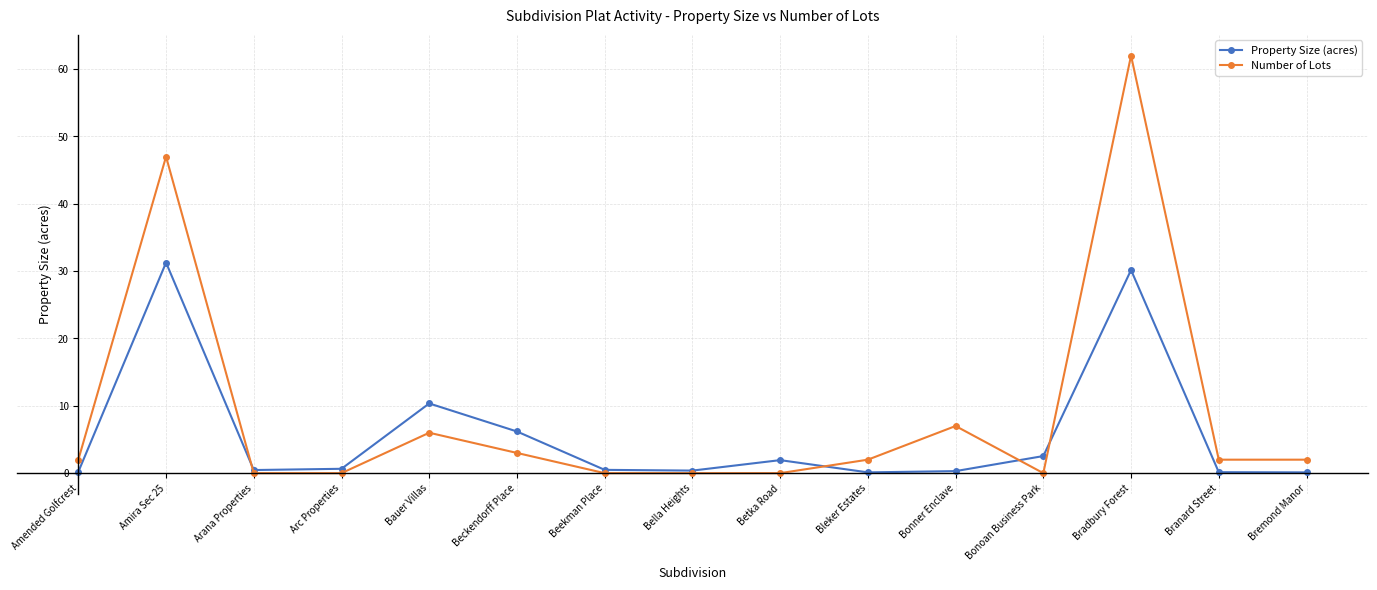

How many lines are shown in the chart?

2